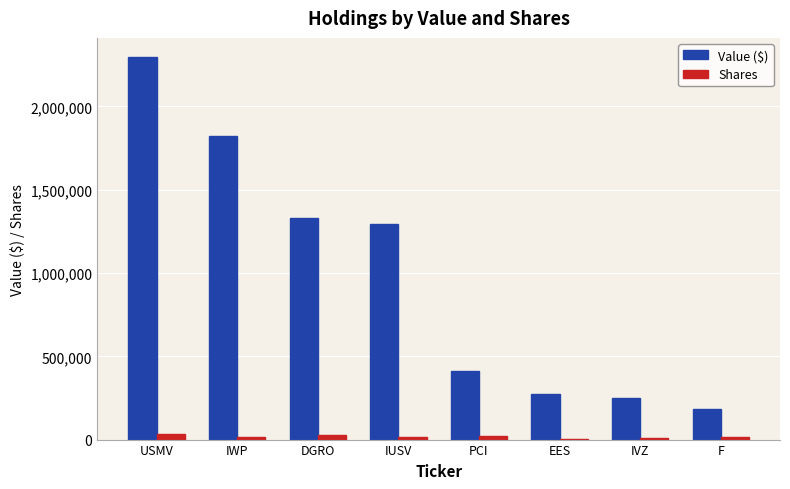

Is it true that Value ($) equals 278071 at F?

False